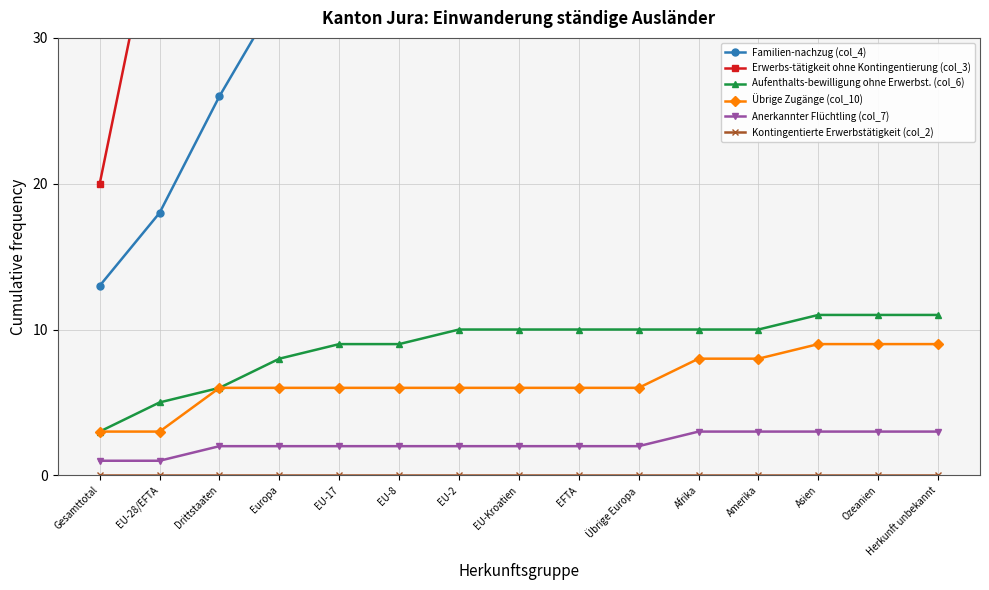

How many distinct data groups are displayed?

6